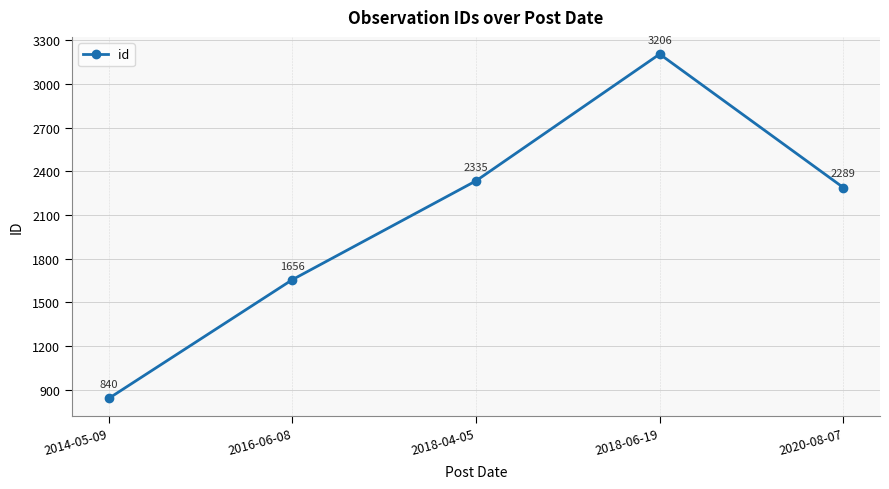

What is the label of the 4th point from the right?

2016-06-08